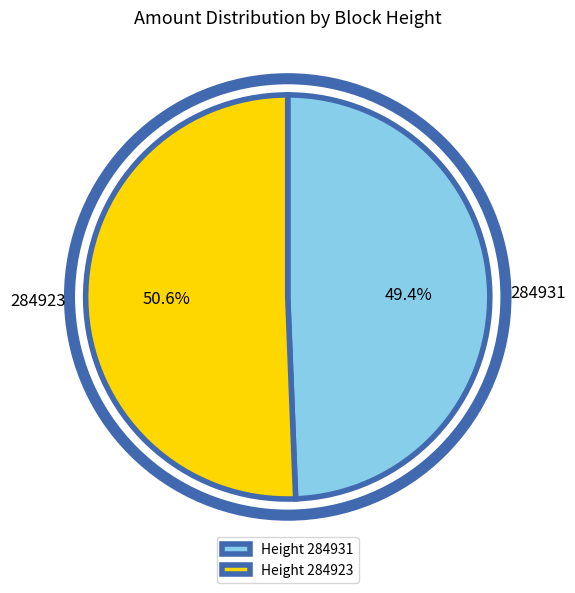

What percentage do Height 284931 and Height 284923 together represent?

100.0%